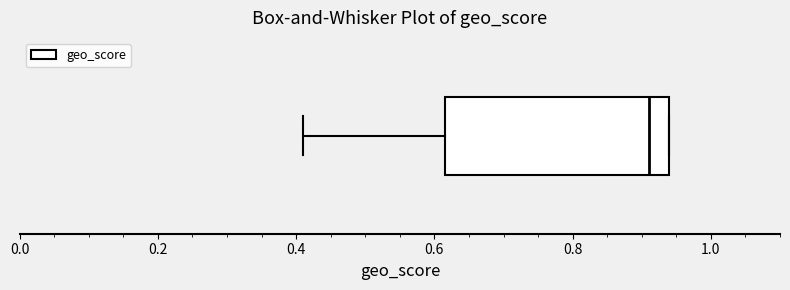

Transcribe this box plot: give where the median line is, the range the box spans, and where the two whiskers end, as read against the x-axis. The values are not printed on the chart, so give them approximately, as read against the axis.

median 0.92, box 0.62 to 0.94, whiskers 0.42 to 0.94